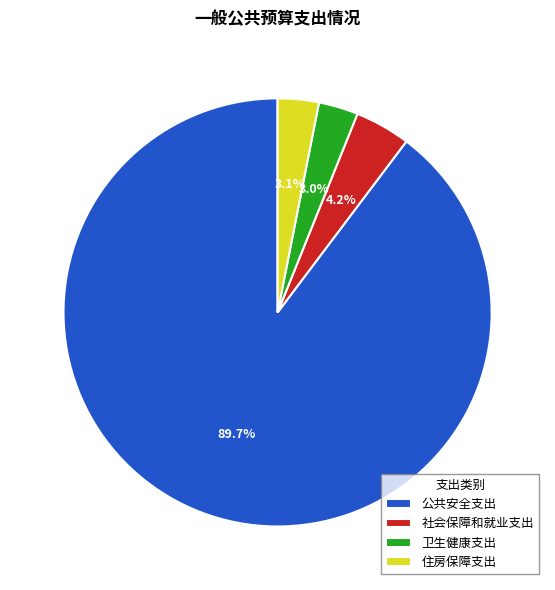

Combined, do 社会保障和就业支出 and 卫生健康支出 account for over 50%?

No